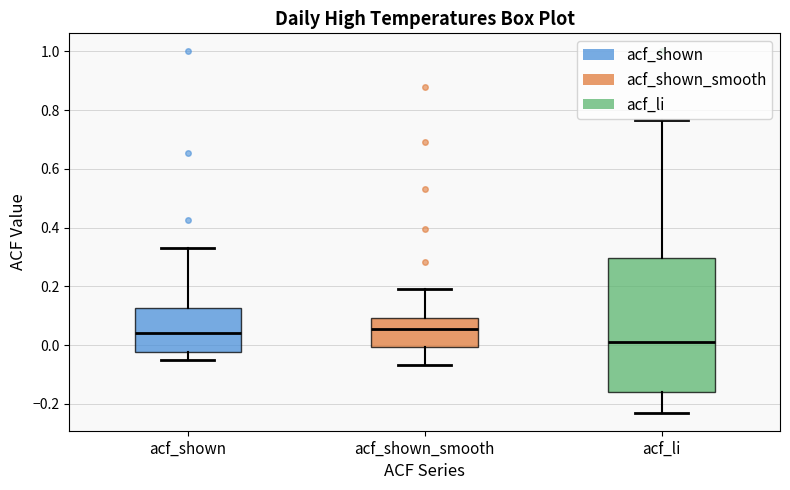

Where is the lower edge of the box for acf_shown_smooth on the y-axis? The values are not printed on the chart, so give them approximately, as read against the axis.

0.00